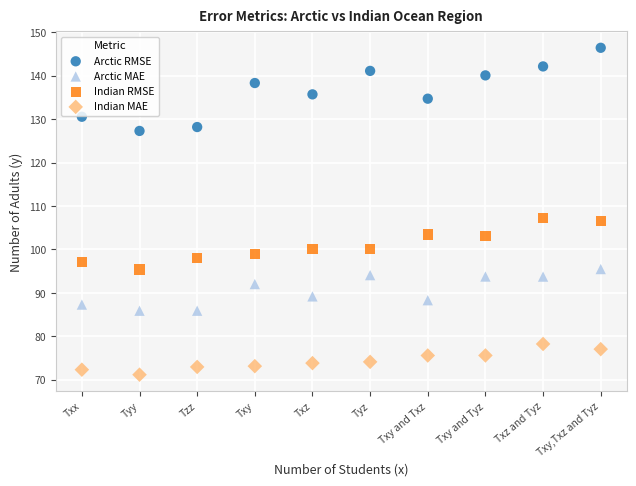

Which series has the widest spread of Y values?

Arctic RMSE